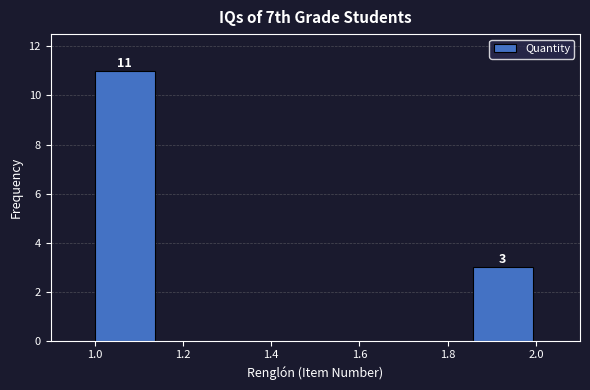

Which range on the x-axis has the tallest bar?

1.00 to 1.14